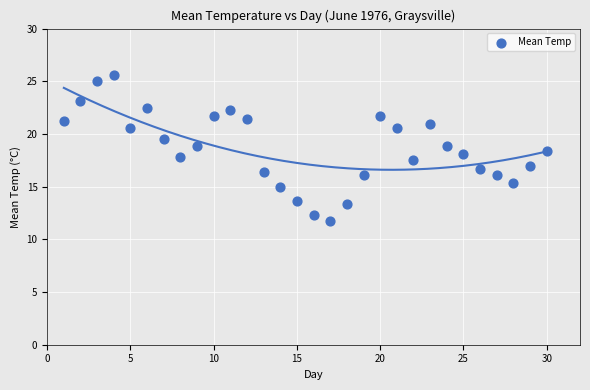

What is the range of Y values (max minus min)?

13.9